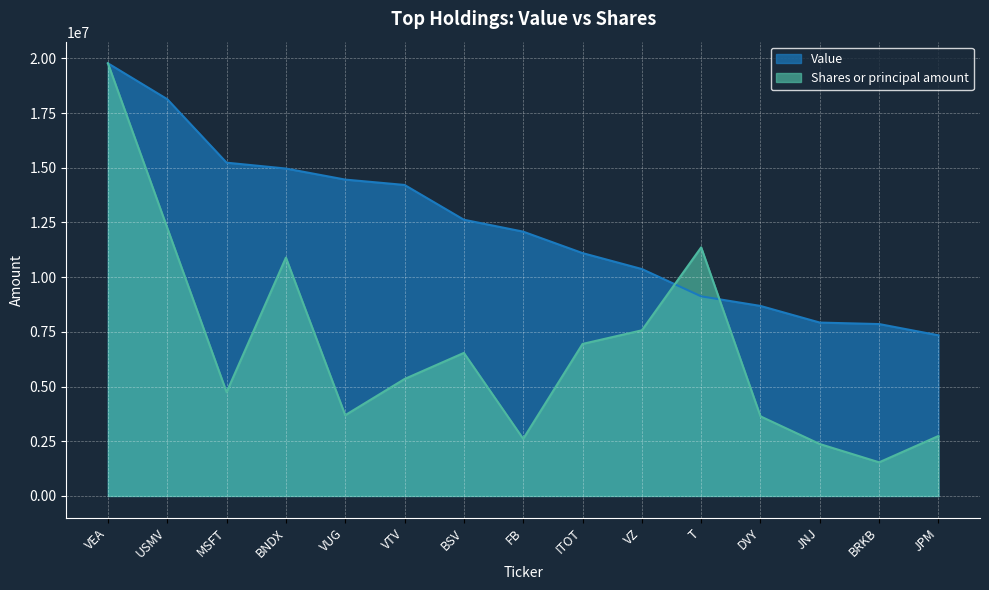

What is the sum of all Value values?

183904000.0